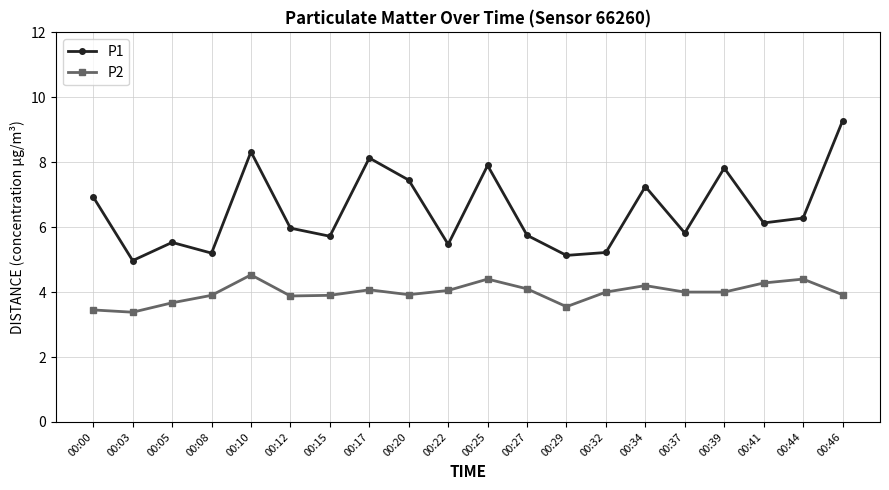

How many series are shown in this chart?

2